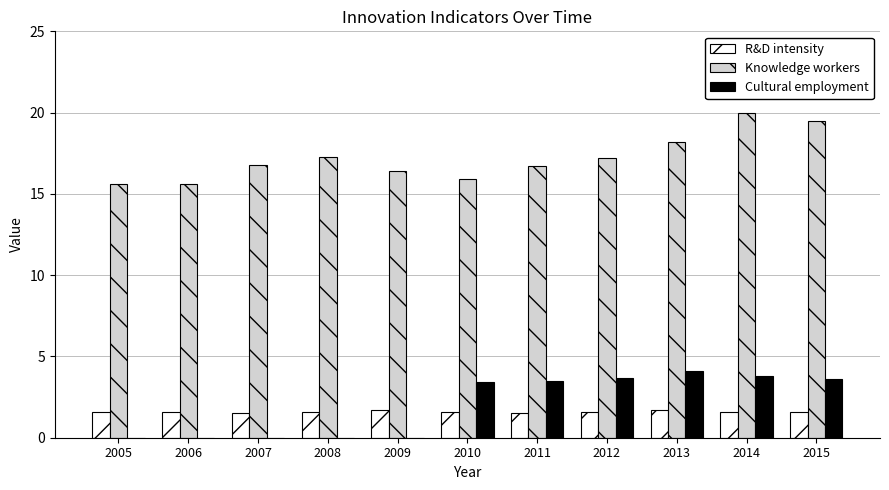

What is the sum of the Cultural employment values at 2006 and 2012?

3.7